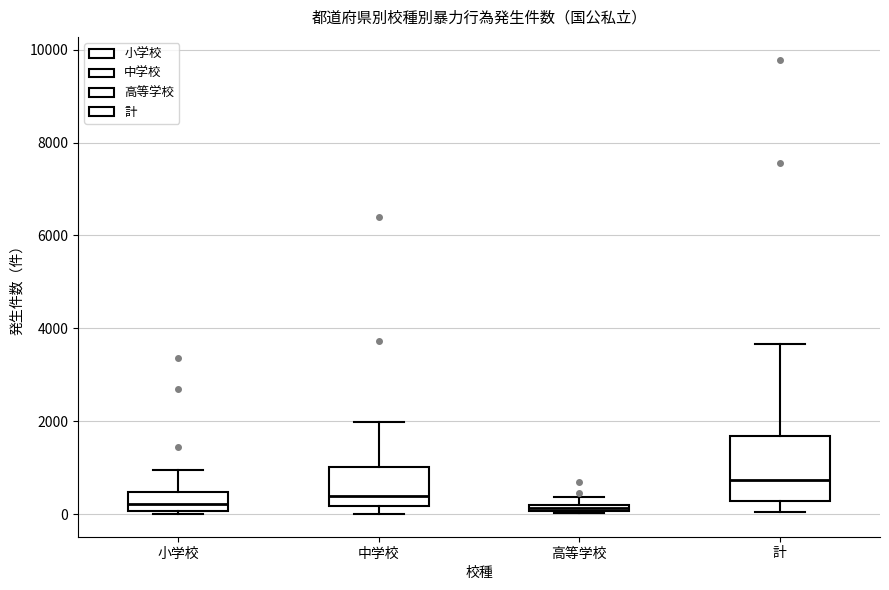

Which box is the tallest, from its lower edge to its upper edge?

計